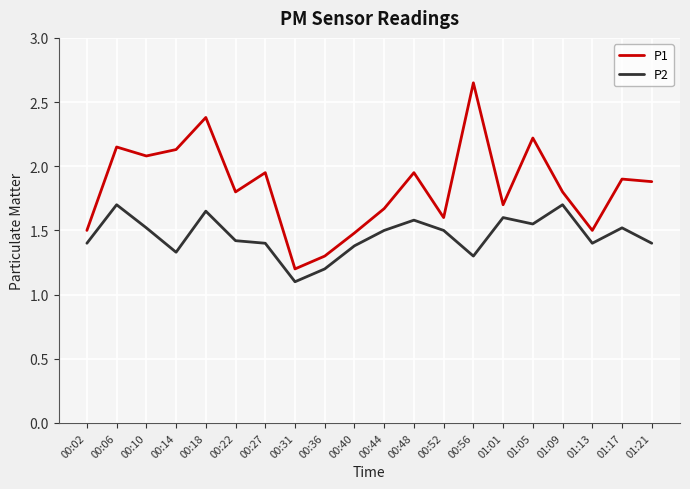

How many P2 values are between 1 and 2?

20